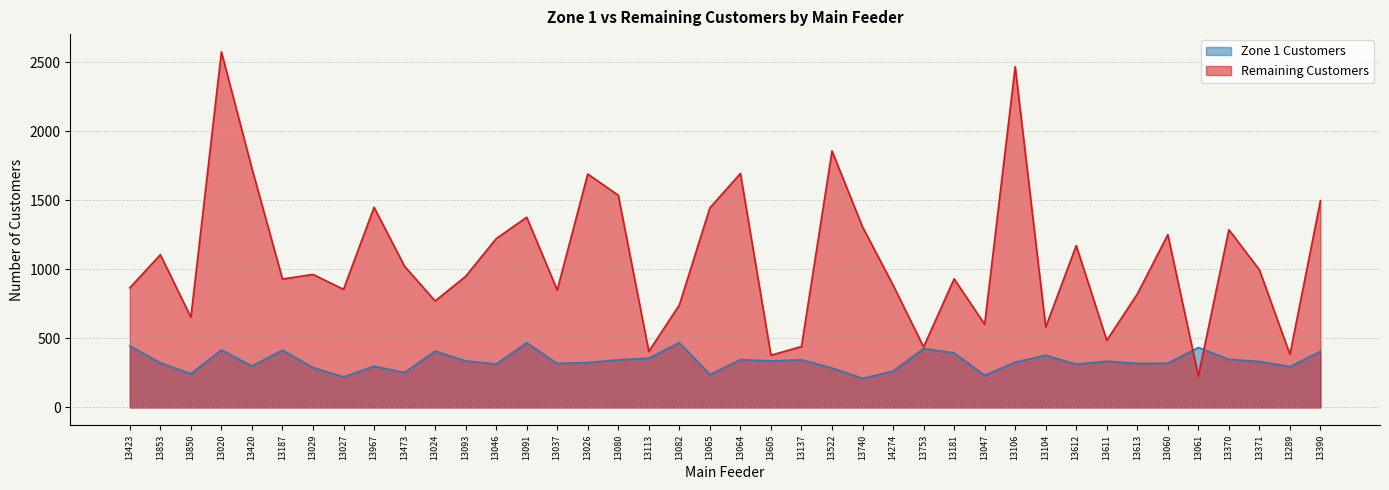

Reading left to right, what are all the values shown in this chart?

Zone 1 Customers: 446	323	244	417	300	415	289	221	299	253	408	337	314	468	319	325	345	357	469	239	346	337	345	286	211	263	426	395	232	328	378	313	335	319	320	434	348	333	296	406
Remaining Customers: 866	1106	653	2574	1730	930	963	855	1449	1022	771	949	1222	1377	850	1690	1536	406	742	1445	1694	378	441	1857	1307	886	438	931	602	2467	582	1172	486	821	1251	228	1287	996	384	1498